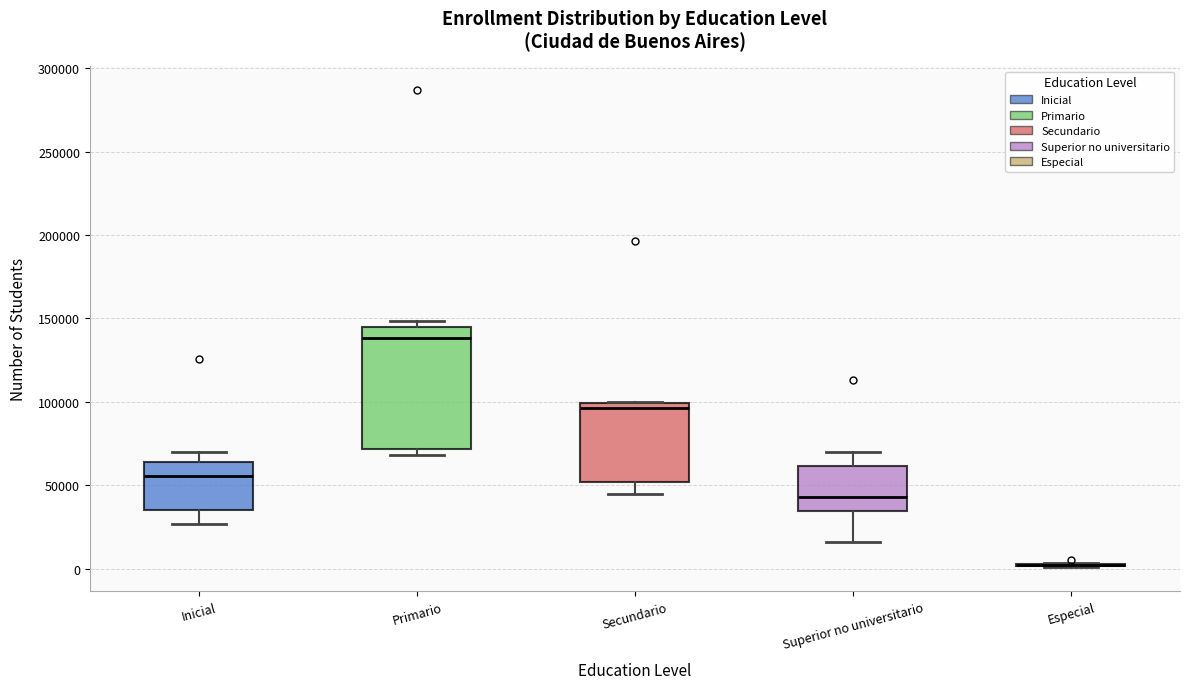

Reading left to right, read every box against the y-axis: the position of its median line, the range the box covers, and the ends of its whiskers. The values are not printed on the chart, so give them approximately, as read against the axis.

Inicial: median 55000, box 35000 to 65000, whiskers 25000 to 70000
Primario: median 140000, box 70000 to 145000, whiskers 70000 (just below the box's lower edge) to 150000
Secundario: median 95000, box 50000 to 100000, whiskers 45000 to 100000
Superior no universitario: median 45000, box 35000 to 60000, whiskers 15000 to 70000
Especial: box collapsed to a line at 0, whiskers 0 to 5000